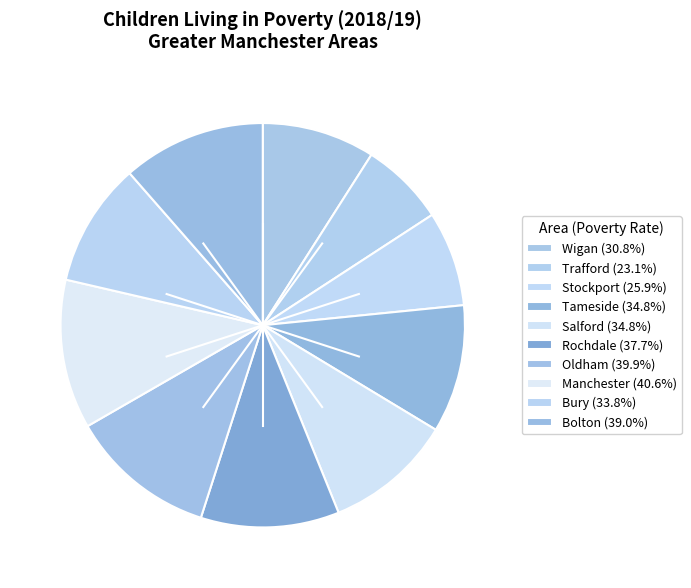

To the nearest percent, what portion does Manchester represent?

12%